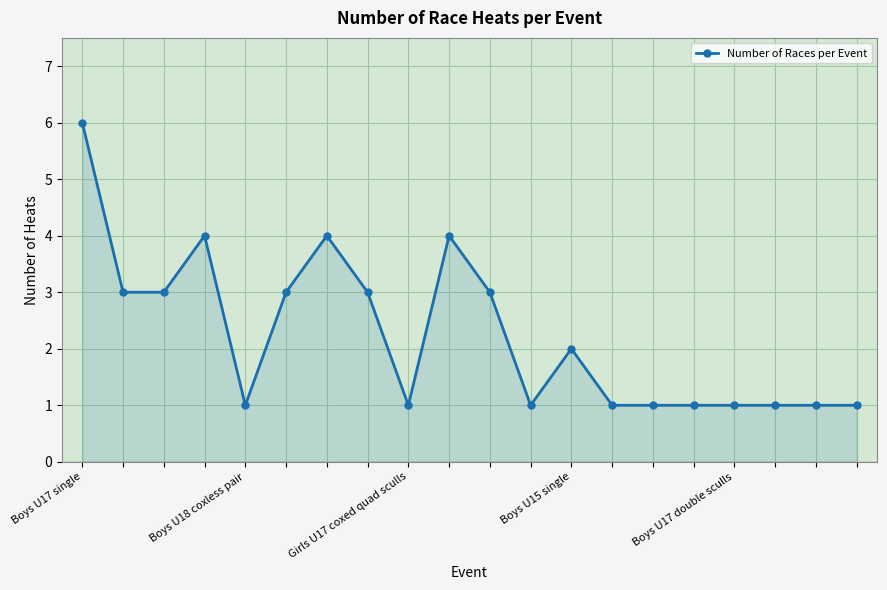

What is the difference between the maximum and second lowest values?

5